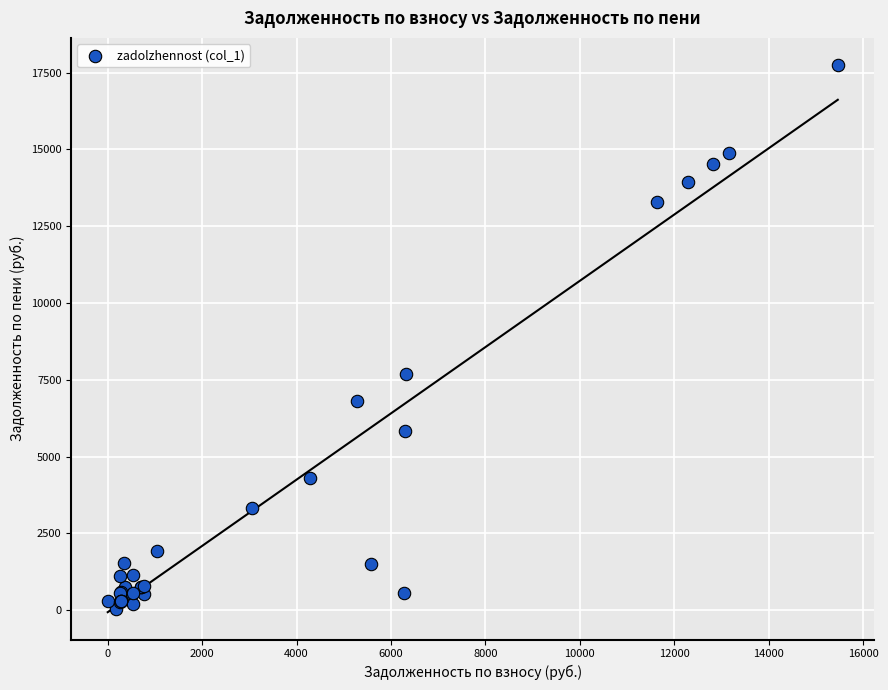

What Y value in the scatter plot is closest to 8892?

7679.6